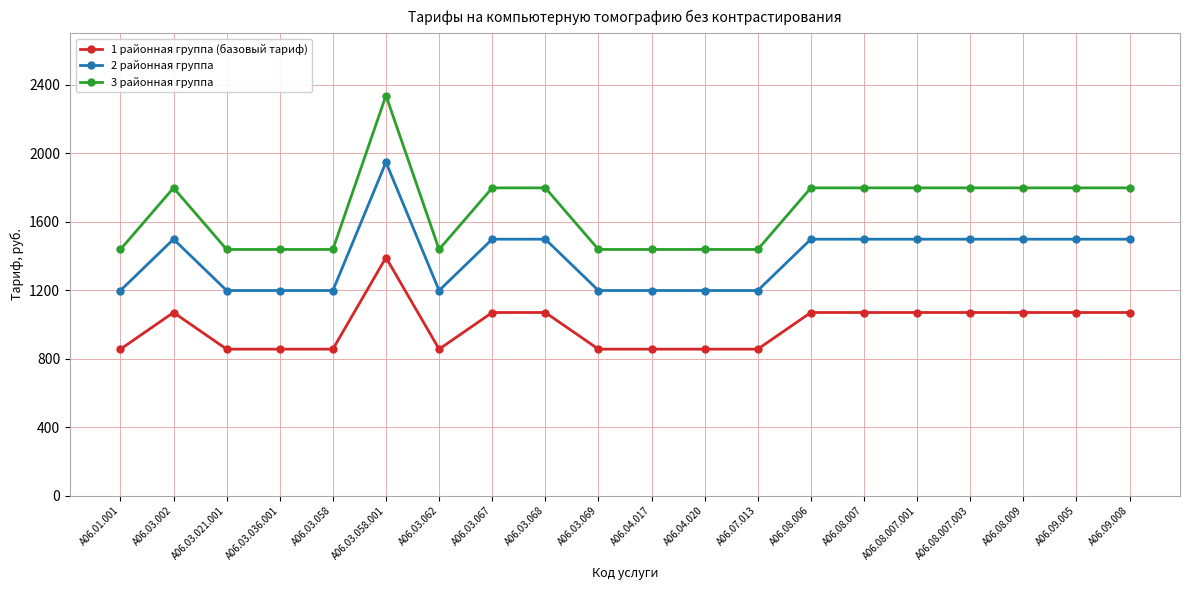

What is the difference between the 1 районная группа (базовый тариф) values at A06.03.068 and A06.03.069?

214.0